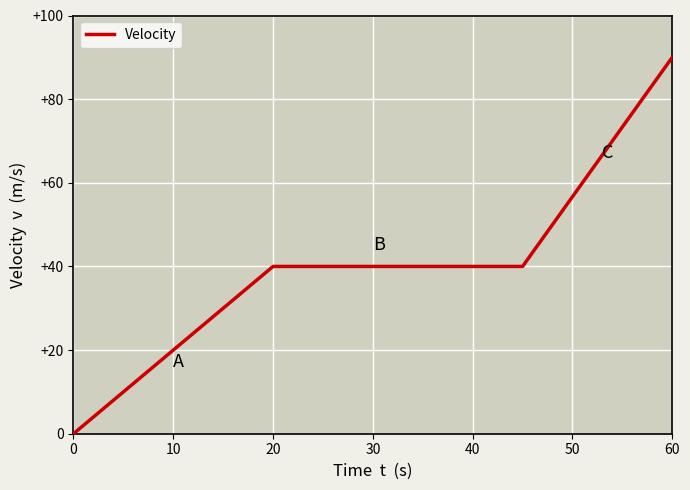

What is the greatest value displayed?

90